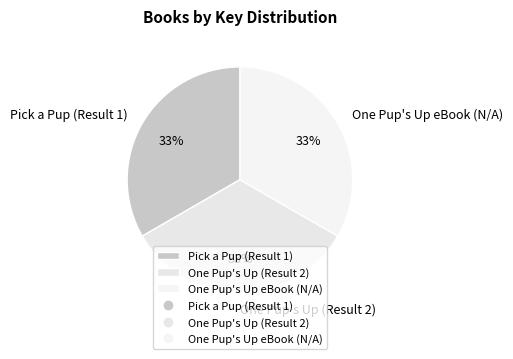

True or false: Pick a Pup (Result 1) accounts for 33% of the total.

True